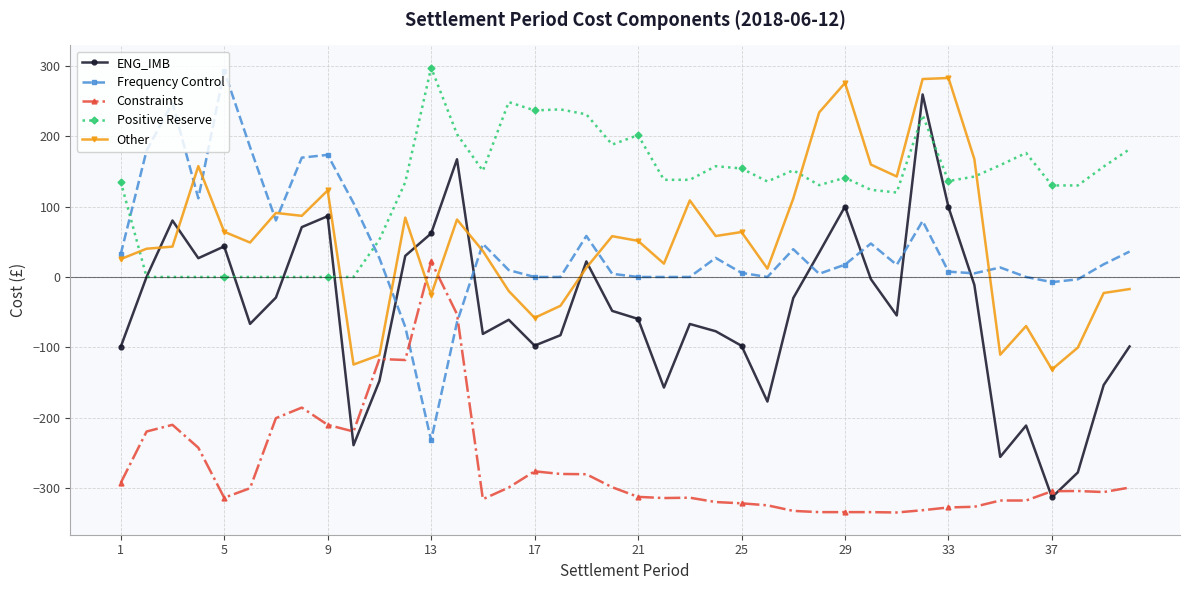

What is the average value of the ENG_IMB series?

-47.8